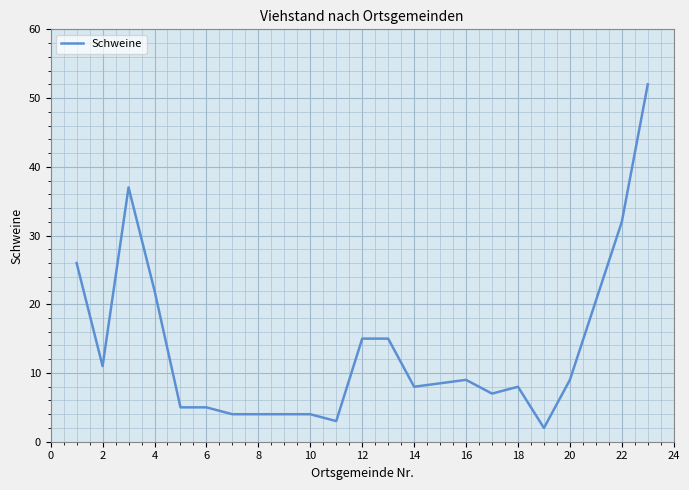

What is the greatest value displayed?

52